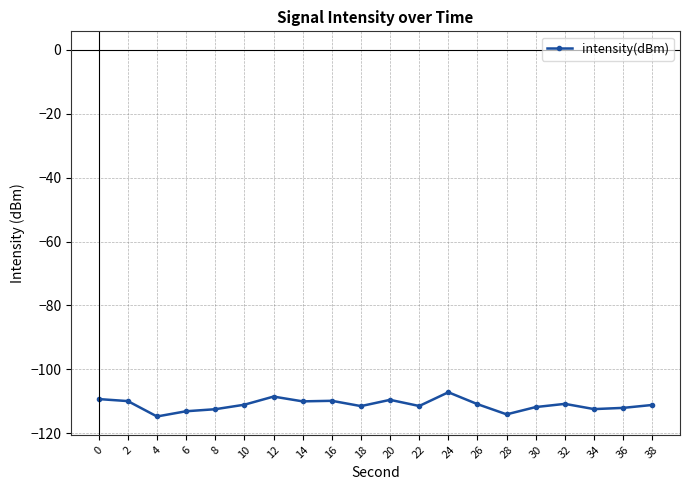

What is the difference between the maximum and minimum values?

7.6